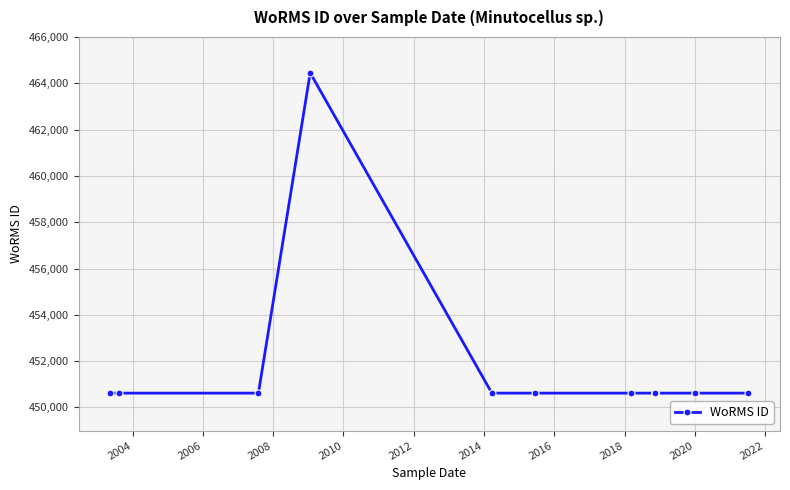

True or false: the data has more than 0 interior local peaks.

True